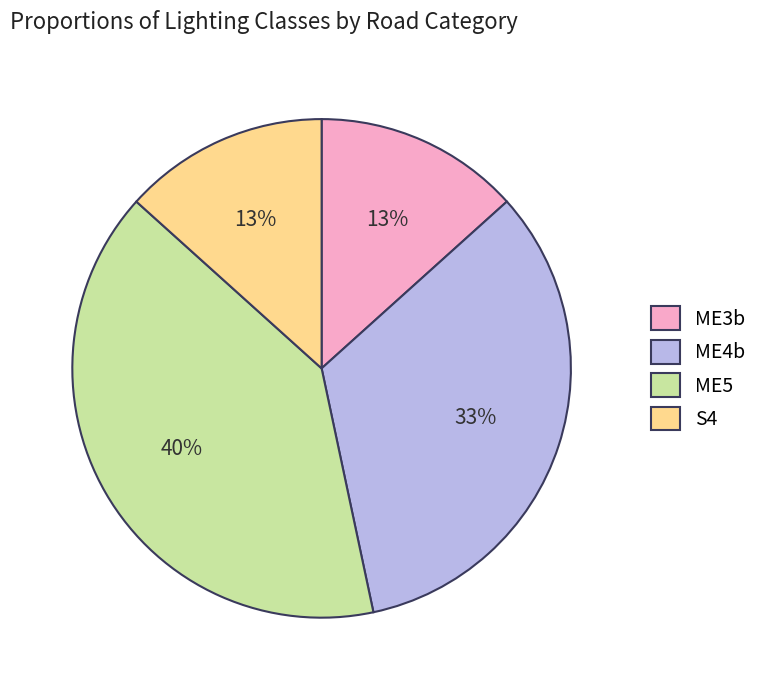

Combined, do ME4b and S4 account for over 50%?

No